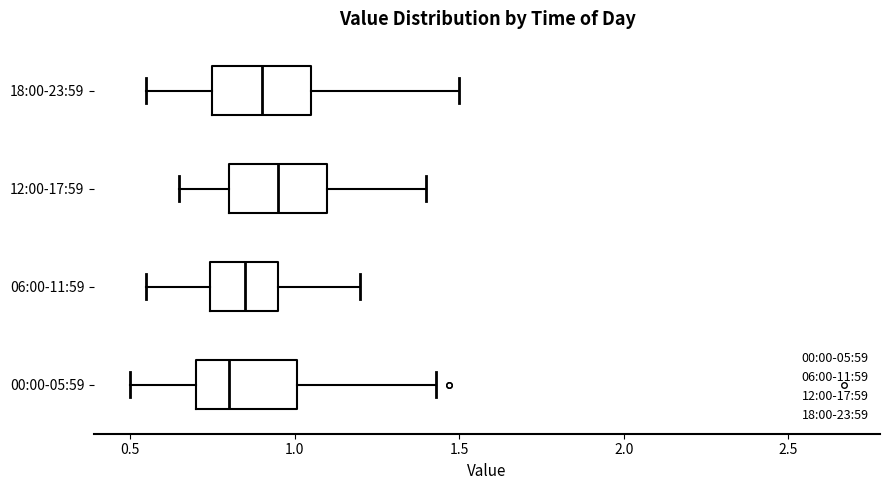

Reading bottom to top, transcribe this box plot: for each box, give where its median line is, the range the box spans, and where its two whiskers end, as read against the x-axis. The values are not printed on the chart, so give them approximately, as read against the axis.

00:00-05:59: median 0.80, box 0.70 to 1.00, whiskers 0.50 to 1.45
06:00-11:59: median 0.85, box 0.75 to 0.95, whiskers 0.55 to 1.20
12:00-17:59: median 0.95, box 0.80 to 1.10, whiskers 0.65 to 1.40
18:00-23:59: median 0.90, box 0.75 to 1.05, whiskers 0.55 to 1.50